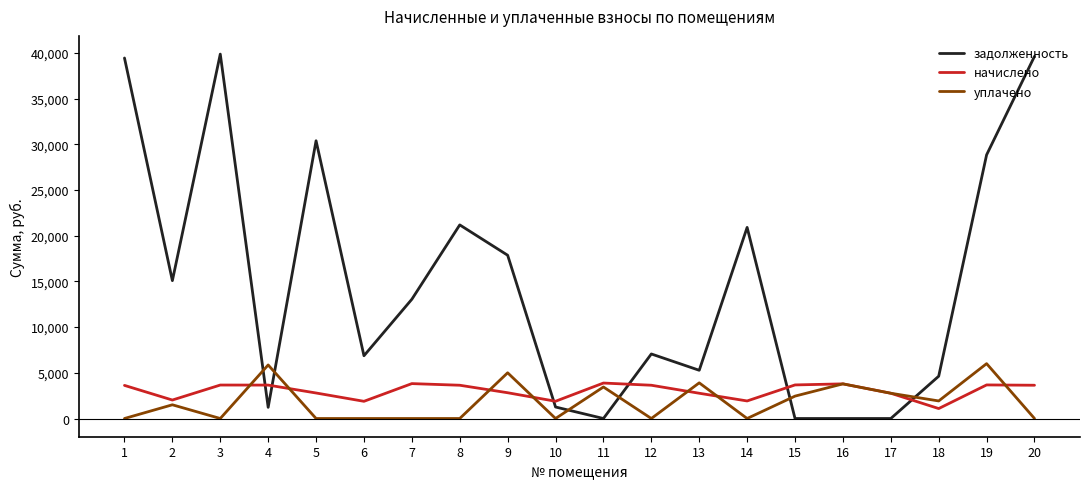

Which series changed the most between 8 and 10?

задолженность